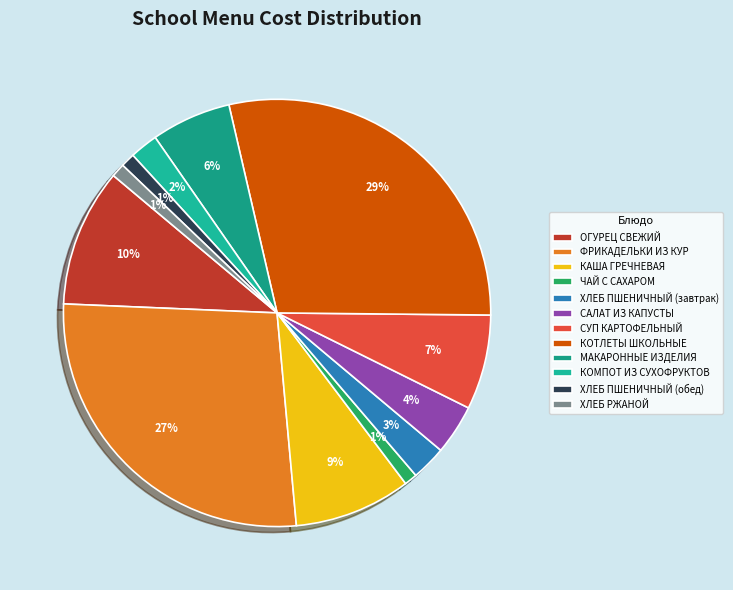

Does КОМПОТ ИЗ СУХОФРУКТОВ account for over 50% of the chart?

No